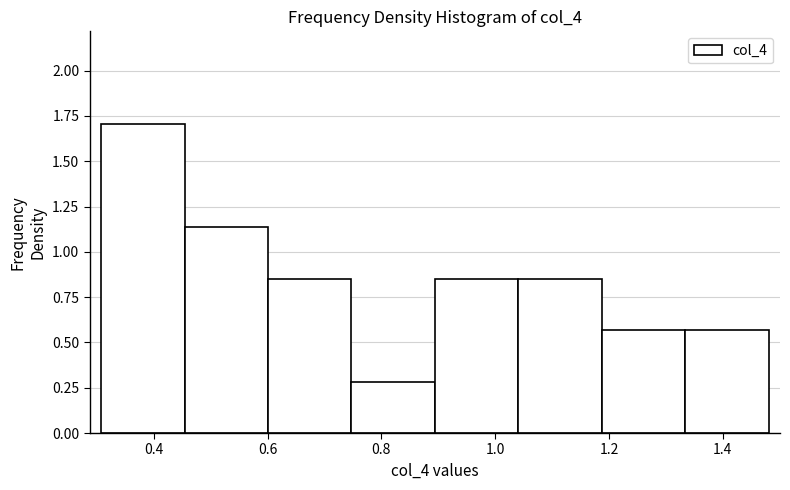

How tall is the bar that spans 0.30 to 0.46 on the x-axis? Neither the bar edges nor the heights are printed on the chart, so give them approximately, as read against the axes.

1.70